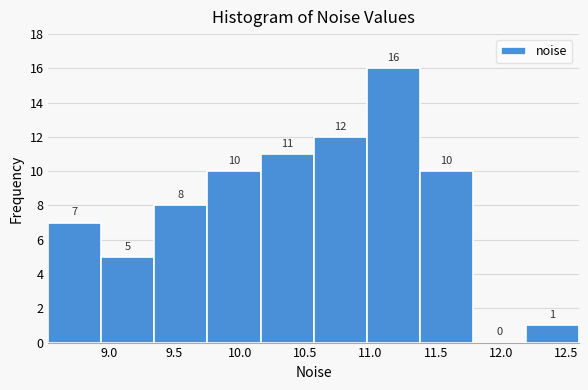

Reading left to right, transcribe this chart: for each bar, give the range it covers on the x-axis and its height. The bar edges are not printed on the chart, so give them approximately, as read against the axis.

8.55 to 8.95: 7
8.95 to 9.35: 5
9.35 to 9.75: 8
9.75 to 10.15: 10
10.15 to 10.55: 11
10.55 to 10.95: 12
10.95 to 11.40: 16
11.40 to 11.80: 10
11.80 to 12.20: 0
12.20 to 12.60: 1